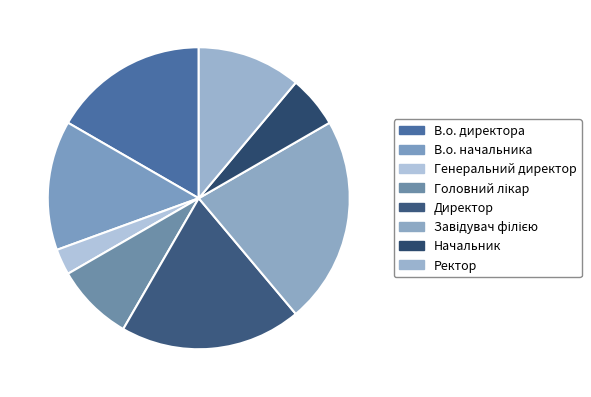

Which slice is the smallest?

Генеральний директор